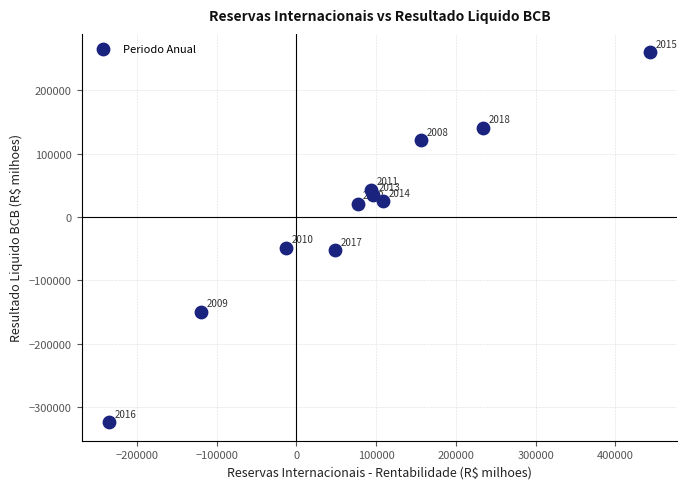

What is the range of X values (max minus min)?

679260.9